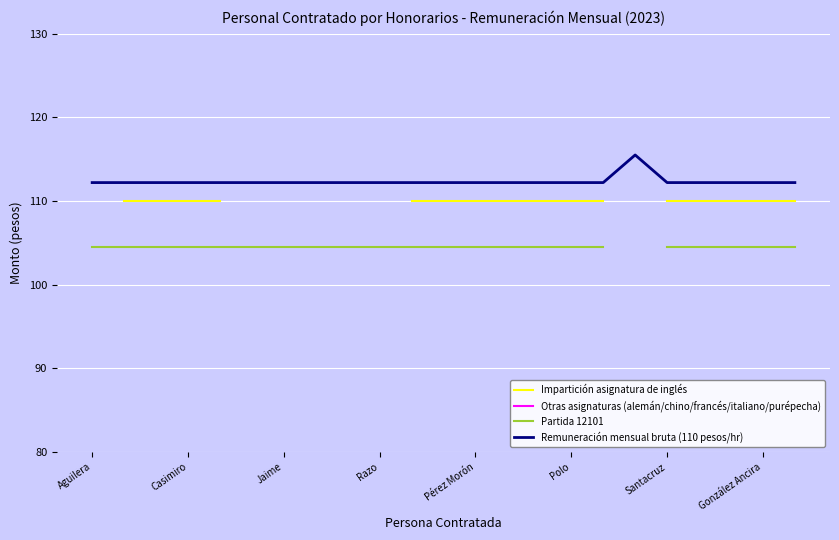

True or false: Otras asignaturas (alemán/chino/francés/italiano/purépecha) has a value of 154.6 at Polo.

False